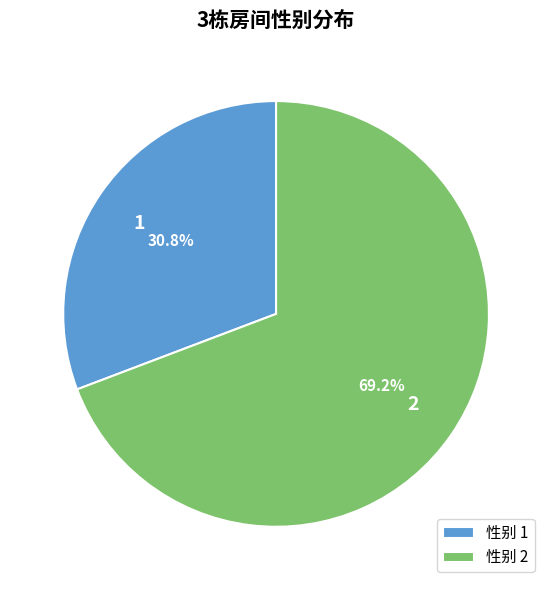

What percentage do 2 and 1 together represent?

100.0%